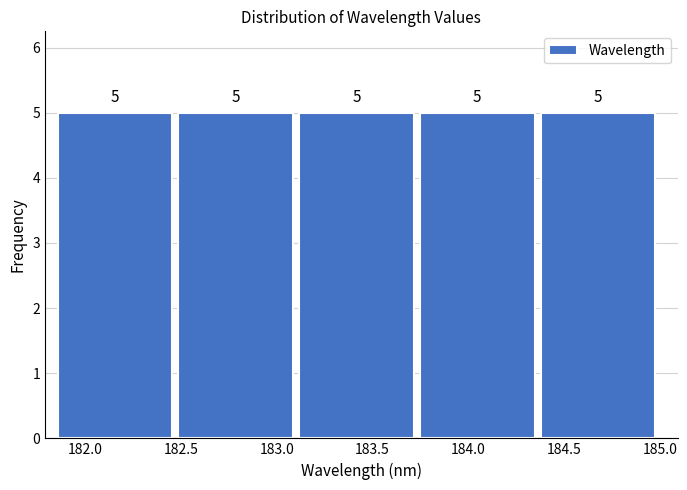

Reading left to right, list every bar in this chart as the range it spans on the x-axis followed by its height. The bar edges are not printed on the chart, so give them approximately, as read against the axis.

181.85 to 182.45: 5
182.45 to 183.10: 5
183.10 to 183.75: 5
183.75 to 184.35: 5
184.35 to 185.00: 5